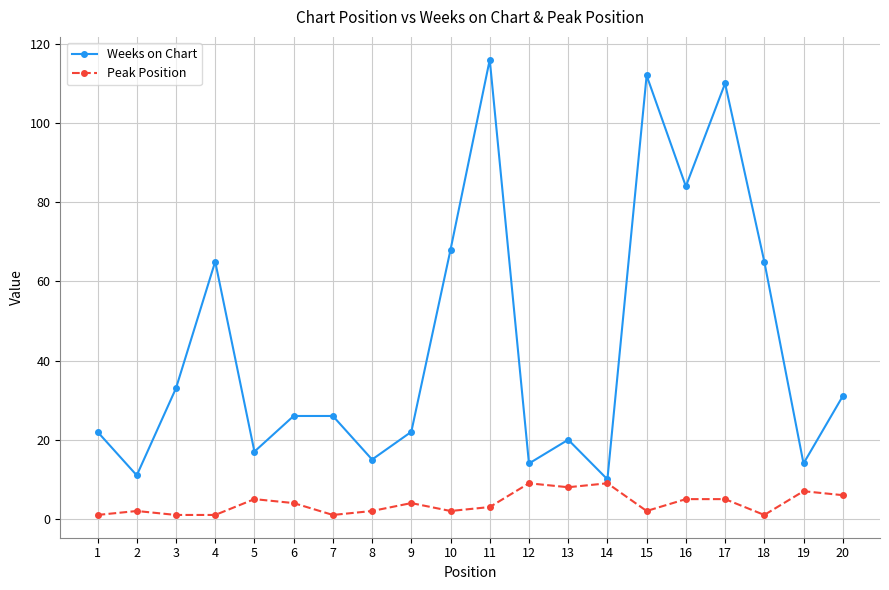

Reading left to right, list all the values displayed in this chart.

Weeks on Chart: 22	11	33	65	17	26	26	15	22	68	116	14	20	10	112	84	110	65	14	31
Peak Position: 1	2	1	1	5	4	1	2	4	2	3	9	8	9	2	5	5	1	7	6